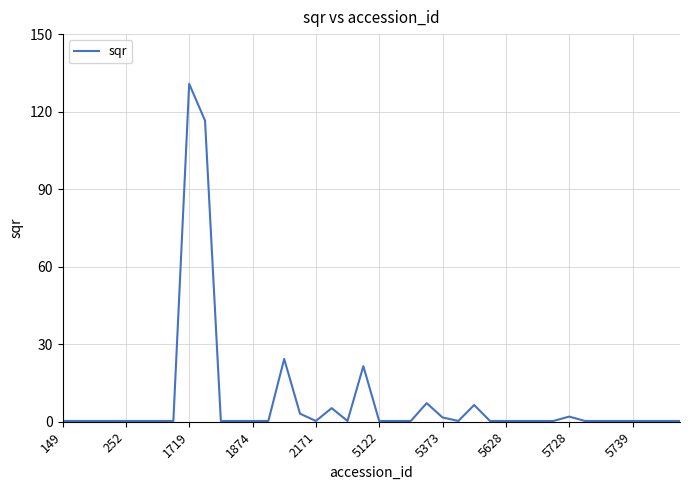

Which category has the highest value across all series?

1719